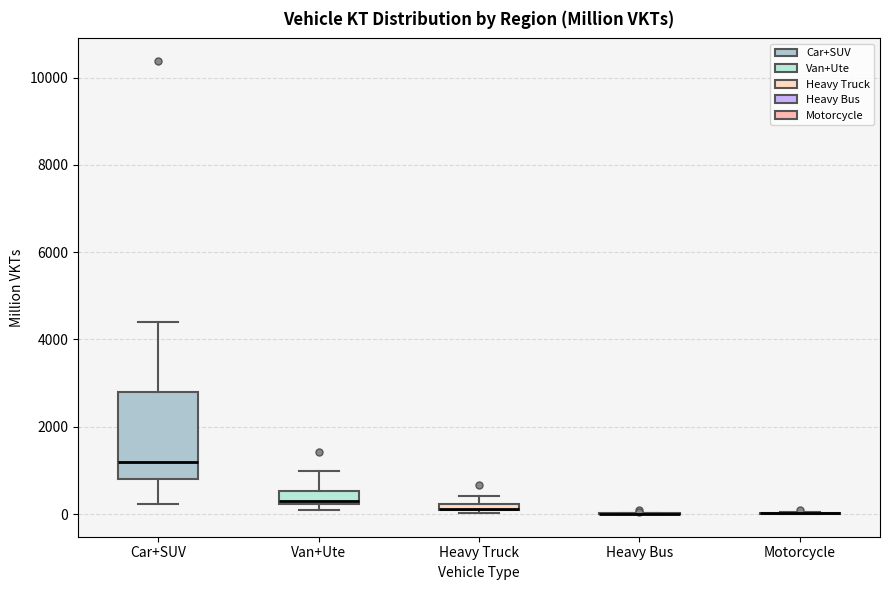

Comparing the boxes themselves (not the whiskers), which one is the tallest?

Car+SUV